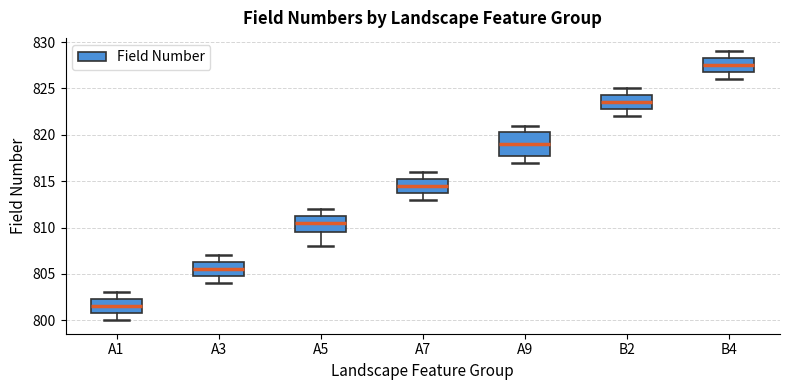

Reading left to right, read every box against the y-axis: the position of its median line, the range the box covers, and the ends of its whiskers. The values are not printed on the chart, so give them approximately, as read against the axis.

A1: median 801.5, box 801.0 to 802.5, whiskers 800.0 to 803.0
A3: median 805.5, box 805.0 to 806.5, whiskers 804.0 to 807.0
A5: median 810.5, box 809.5 to 811.5, whiskers 808.0 to 812.0
A7: median 814.5, box 814.0 to 815.5, whiskers 813.0 to 816.0
A9: median 819.0, box 818.0 to 820.5, whiskers 817.0 to 821.0
B2: median 823.5, box 823.0 to 824.5, whiskers 822.0 to 825.0
B4: median 827.5, box 827.0 to 828.5, whiskers 826.0 to 829.0